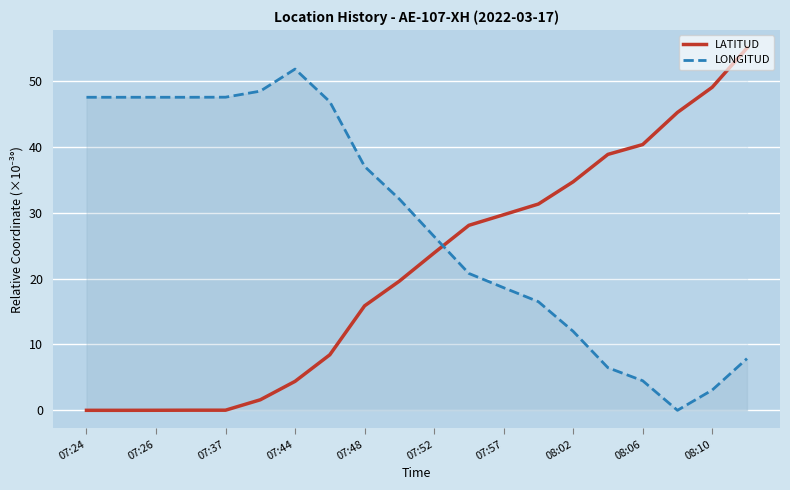

In LONGITUD, how many points are higher than both neighbors (excluding endpoints)?

1